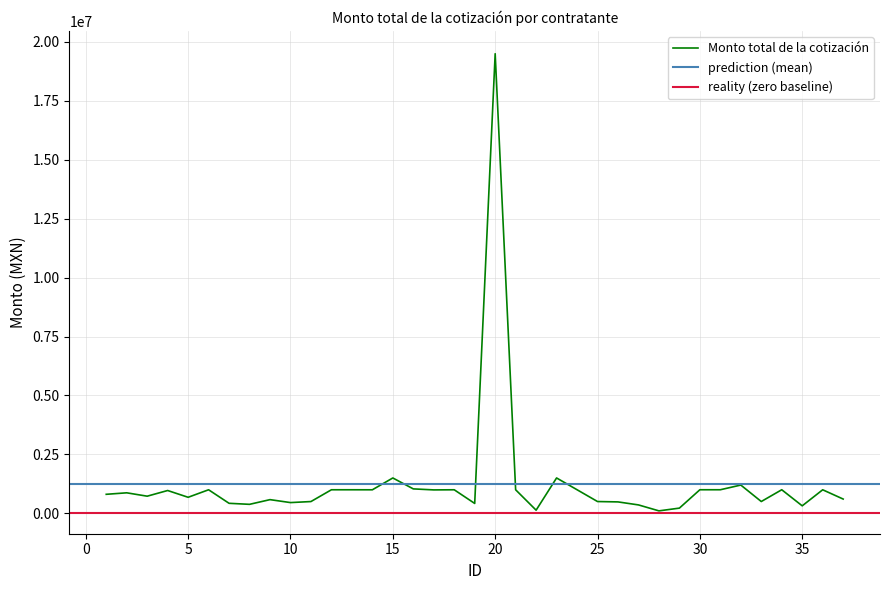

Which has a higher value, 22 or 7?

7